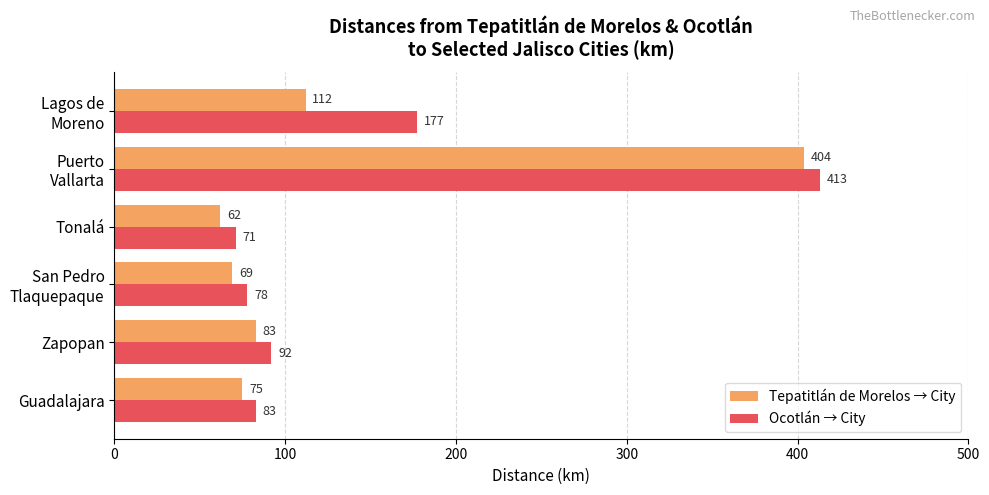

Count the number of categories in the chart.

6